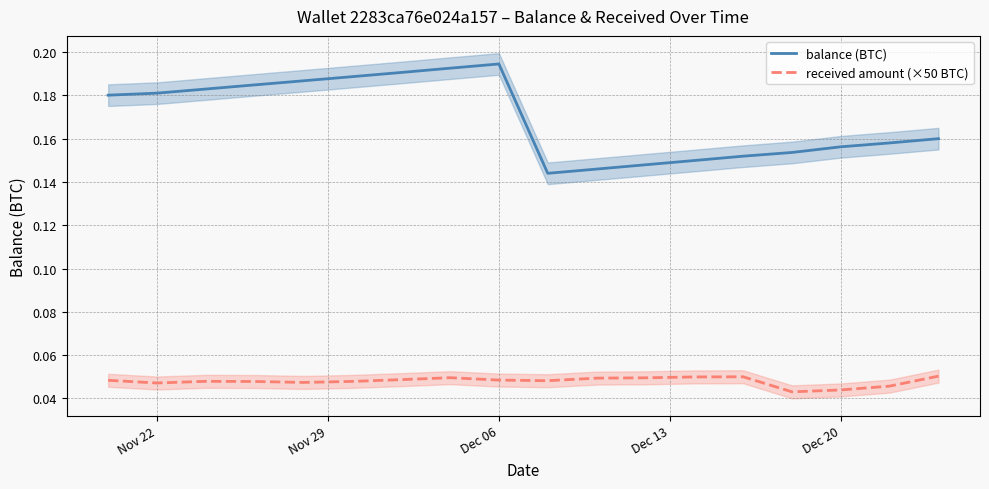

True or false: balance (BTC) and received amount (×50 BTC) intersect in this chart.

False